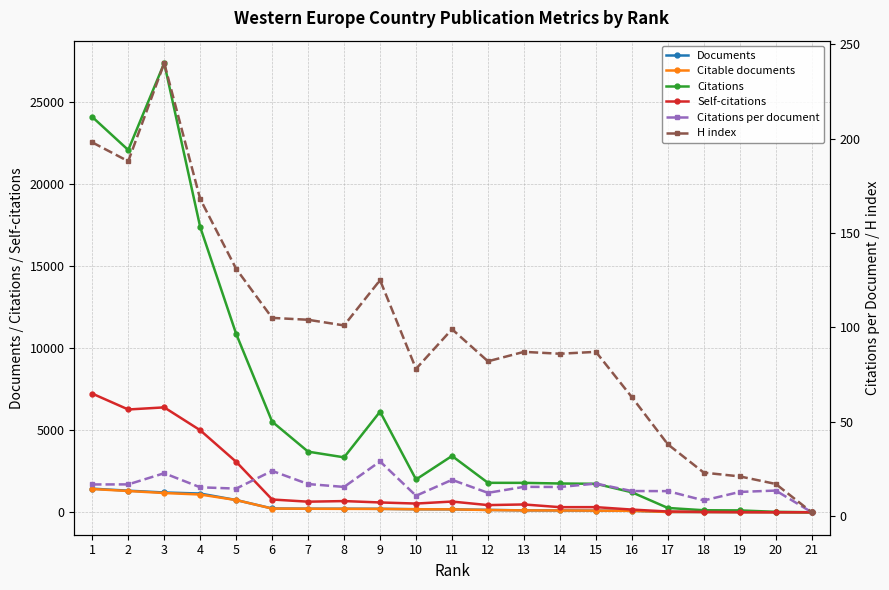

Which category has the highest value in the Citations series?

3